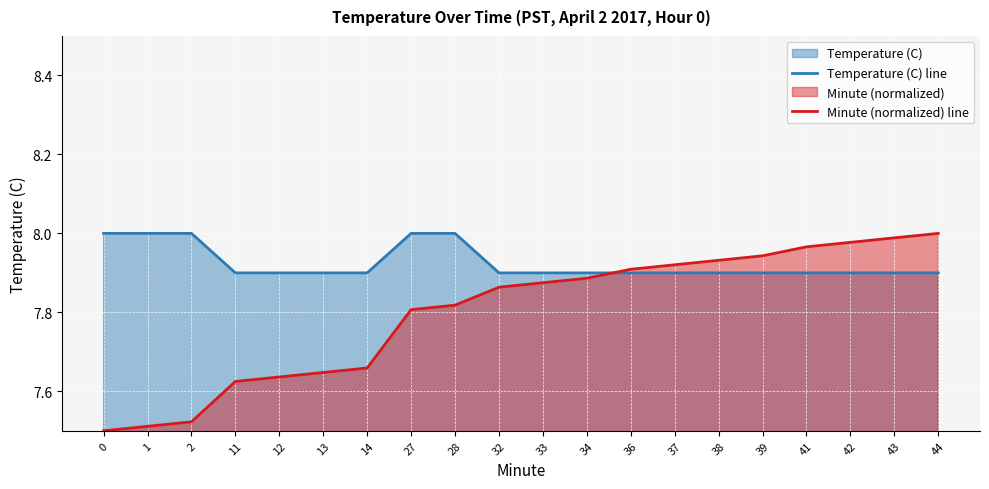

How many intersections are there between Minute (normalized) line and Temperature (C) line?

1